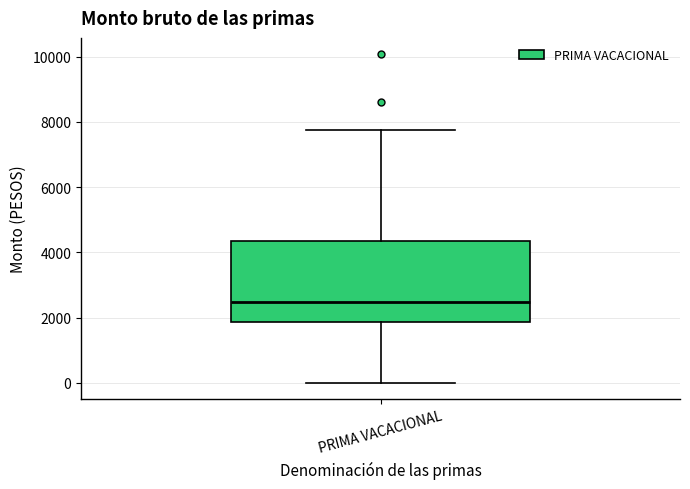

Read this box plot against the y-axis: the position of the median line, the range covered by the box, and the ends of both whiskers. The values are not printed on the chart, so give them approximately, as read against the axis.

median 2400, box 1800 to 4400, whiskers 0 to 7800